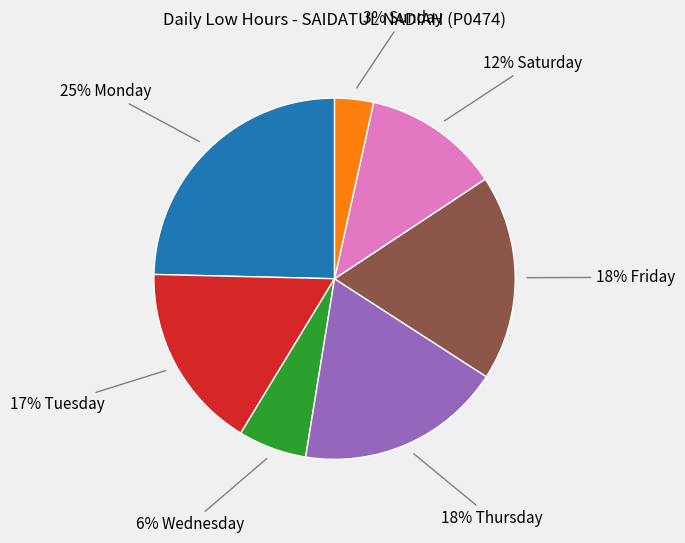

Is there a majority slice in this chart?

No